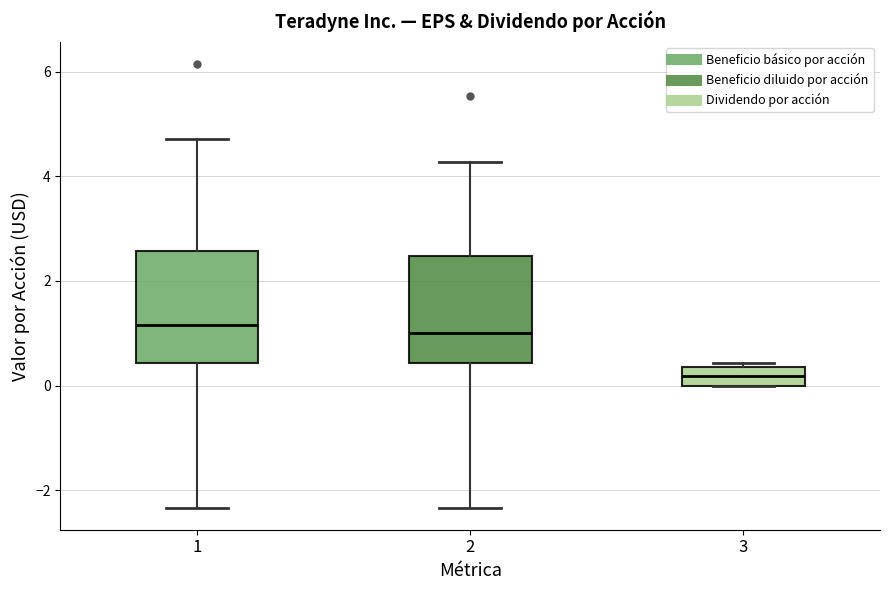

Where is the upper edge of the box at x = 2 on the y-axis? The values are not printed on the chart, so give them approximately, as read against the axis.

2.4